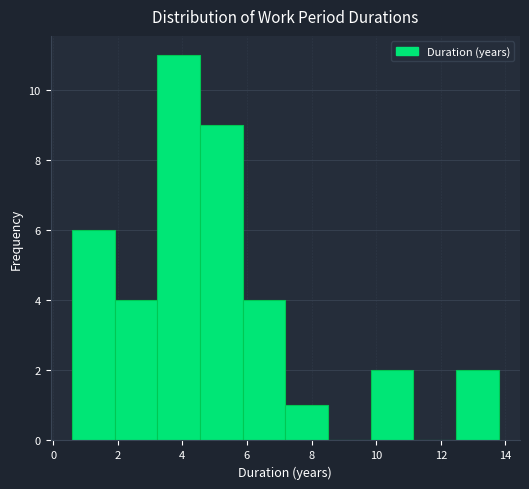

Reading left to right, transcribe this chart: for each bar, give the range it covers on the x-axis and its height. Neither the bar edges nor the heights are printed on the chart, so give them approximately, as read against the axes.

0.6 to 2.0: 6
2.0 to 3.2: 4
3.2 to 4.6: 11
4.6 to 5.8: 9
5.8 to 7.2: 4
7.2 to 8.6: 1
8.6 to 9.8: 0
9.8 to 11.2: 2
11.2 to 12.4: 0
12.4 to 13.8: 2